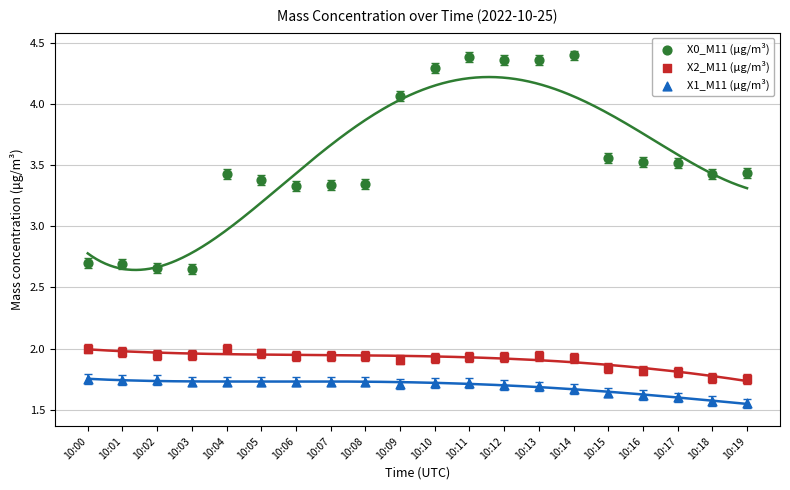

Which series has the largest Y range (max minus min)?

X0_M11 (μg/m³)